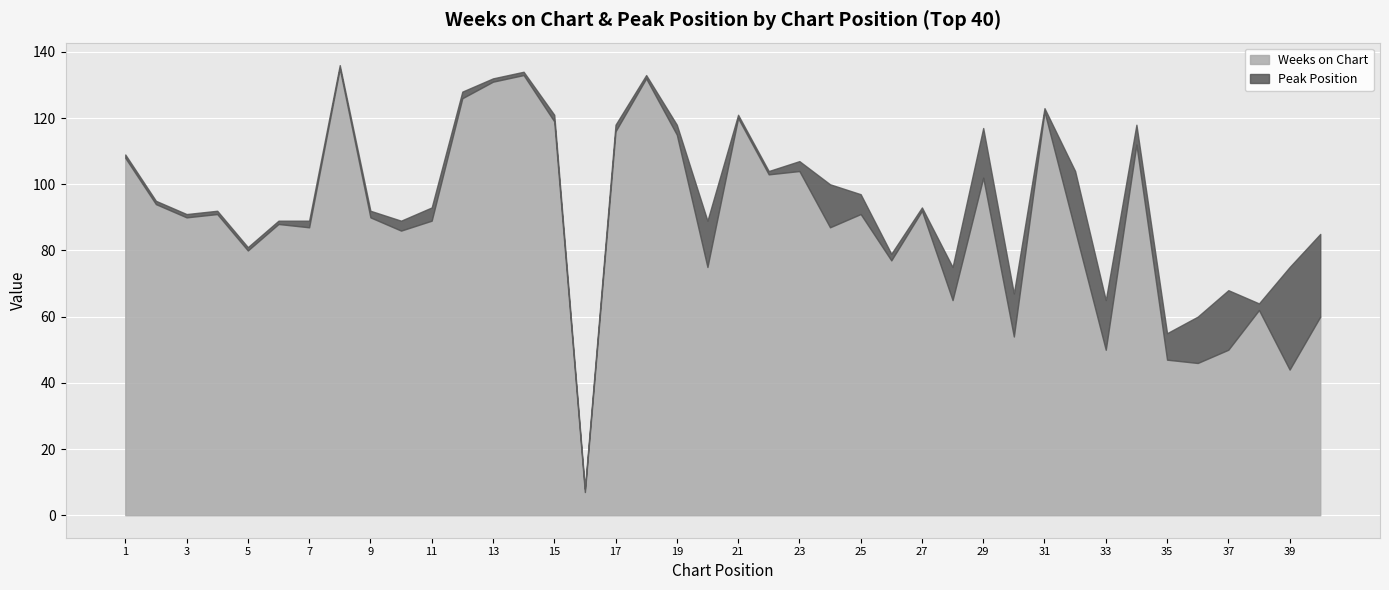

What is the difference between the maximum and second lowest values in the Peak Position series?

30